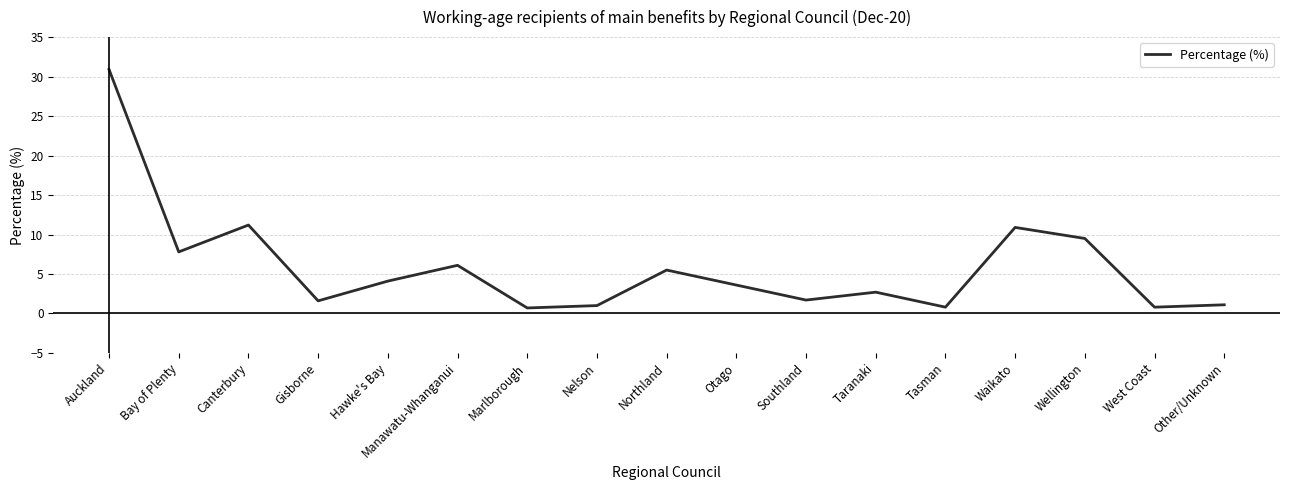

Where is the first local minimum?

Bay of Plenty